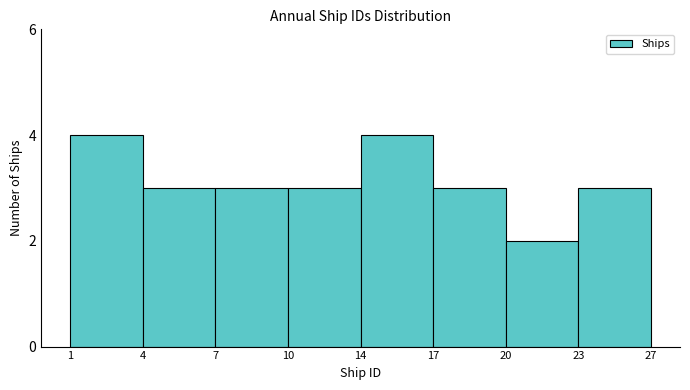

Reading right to left, list all the values displayed in this chart.

23=3	20=2	17=3	14=4	10=3	7=3	4=3	1=4